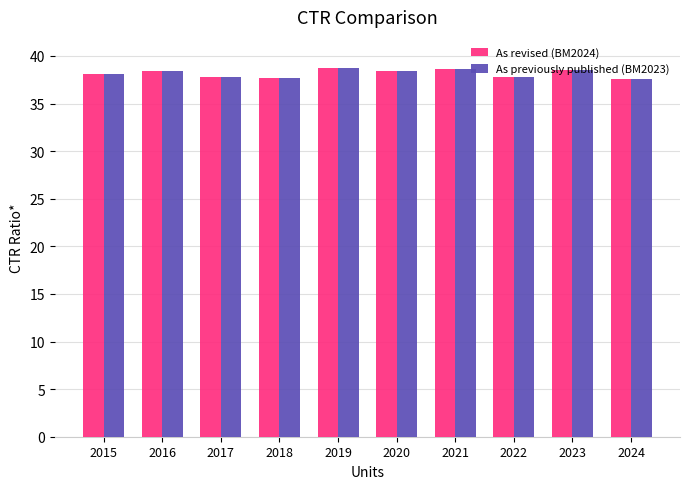

What is the maximum value for As revised (BM2024)?

38.7